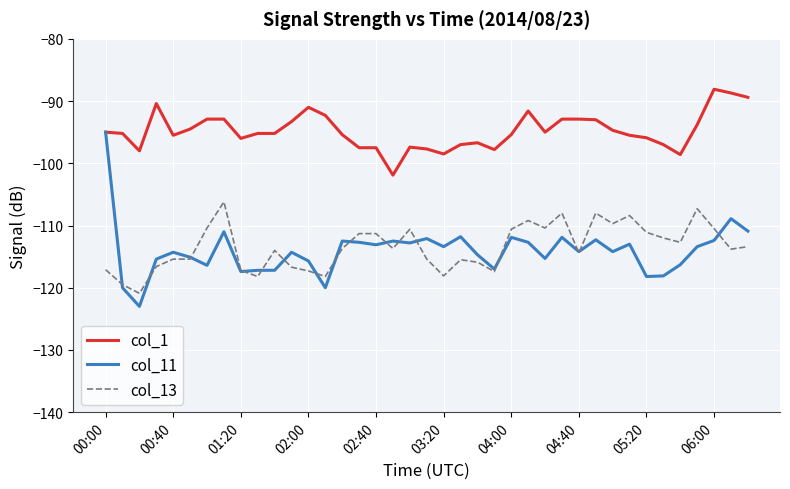

List the series in order of their peak value, highest first.

col_1, col_11, col_13